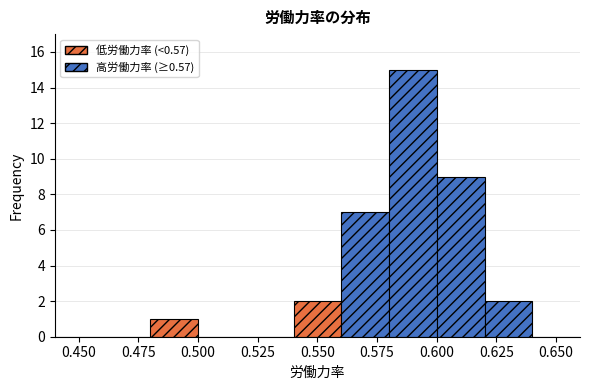

Reading left to right, list every bar in this chart as the range it spans on the x-axis followed by its height. The values are not printed on the chart, so give them approximately, as read against the axis.

0.44 to 0.46: 0
0.46 to 0.48: 0
0.48 to 0.50: 1
0.50 to 0.52: 0
0.52 to 0.54: 0
0.54 to 0.56: 2
0.56 to 0.58: 7
0.58 to 0.60: 15
0.60 to 0.62: 9
0.62 to 0.64: 2
0.64 to 0.66: 0